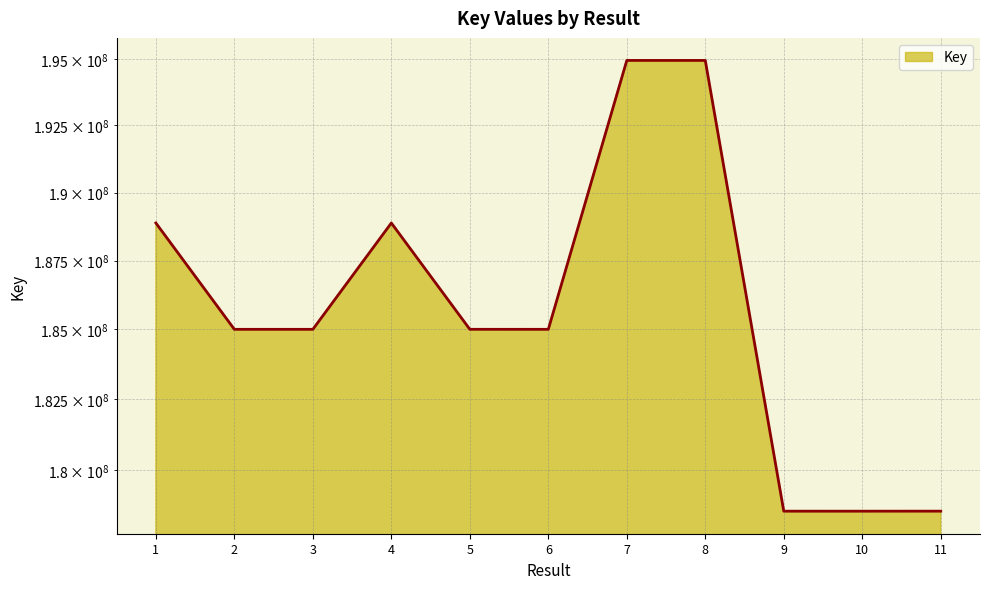

What is the value of the 6th point from the left?

185004494